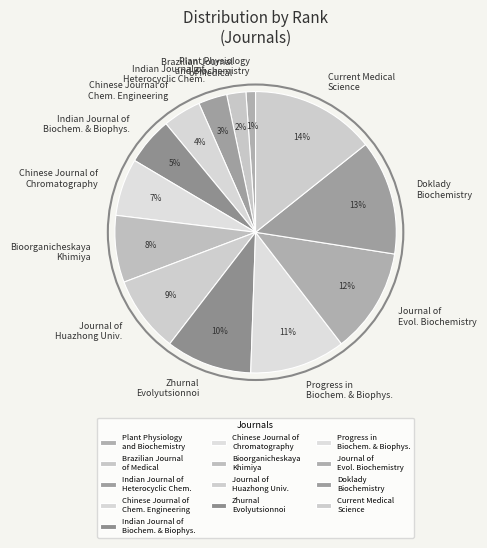

To the nearest percent, what percentage of the pie is Doklady Biochemistry?

13%